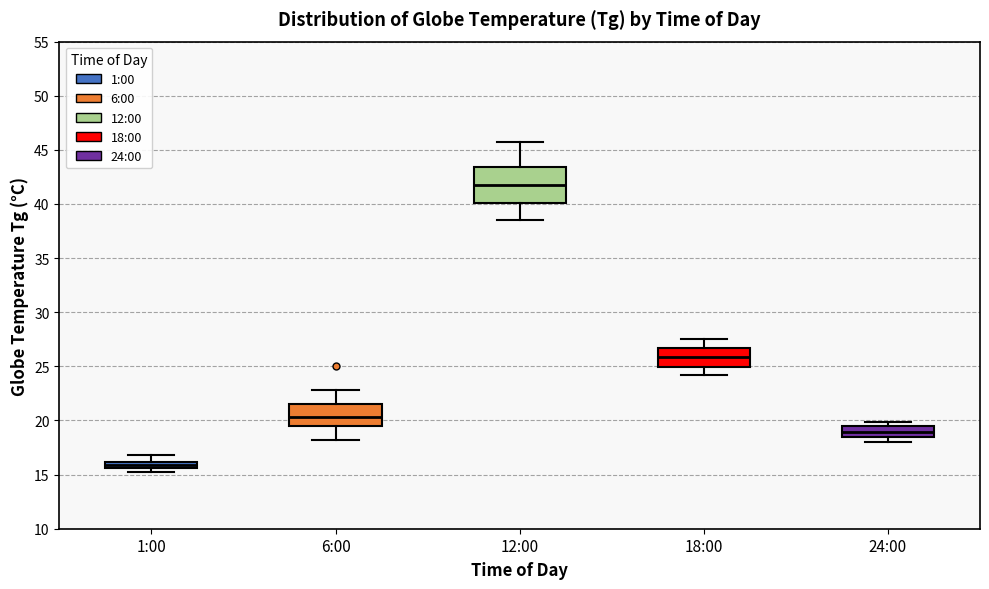

Which box has the lowest median line?

1:00